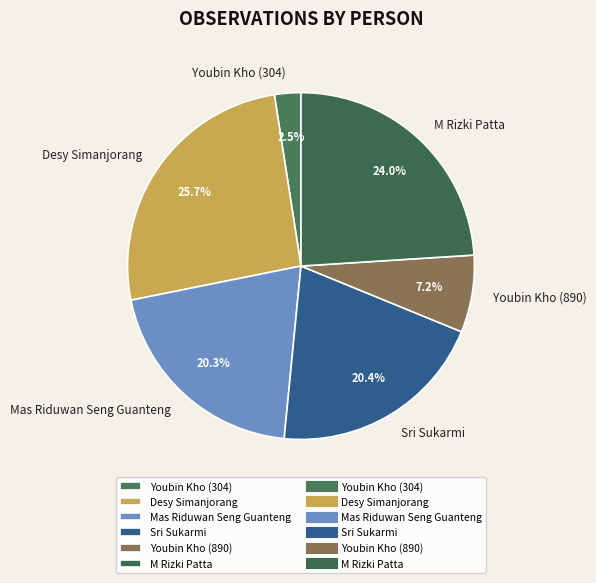

Does Youbin Kho (304) account for over 50% of the chart?

No